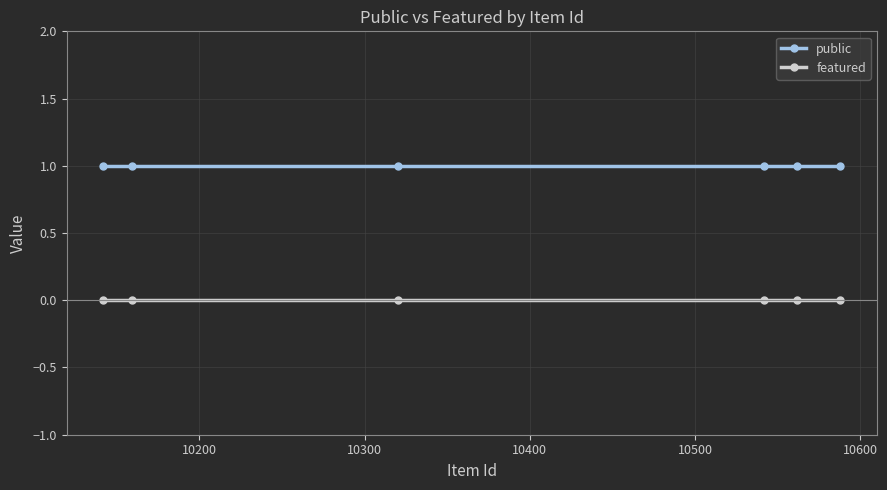

True or false: public and featured intersect in this chart.

False